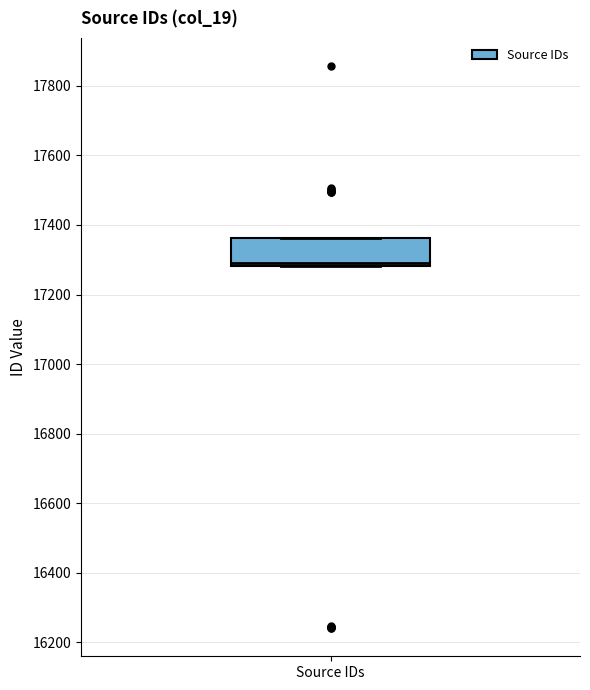

Transcribe this box plot: give where the median line is, the range the box spans, and where the two whiskers end, as read against the y-axis. The values are not printed on the chart, so give them approximately, as read against the axis.

median 17300, box 17280 to 17360, whiskers 17280 to 17360